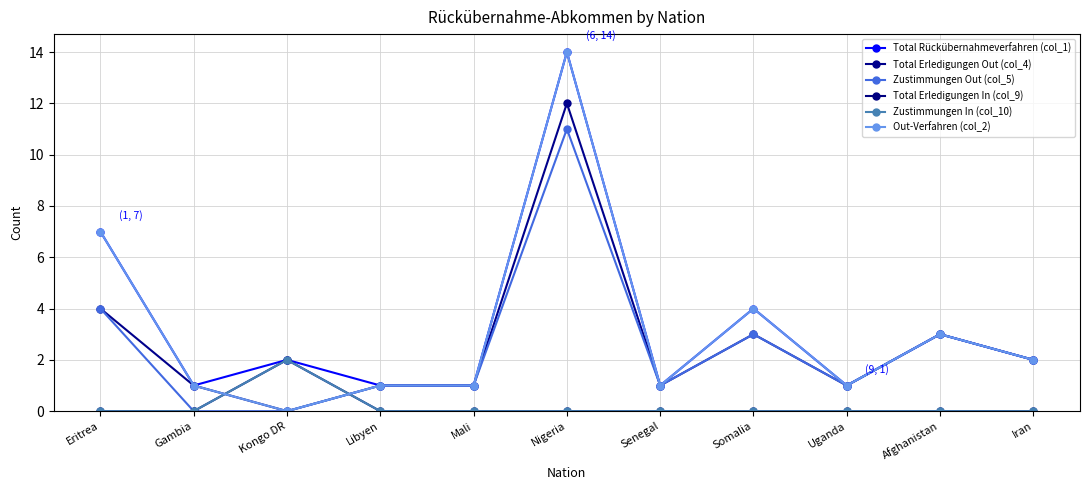

Does the chart have visible grid lines?

Yes